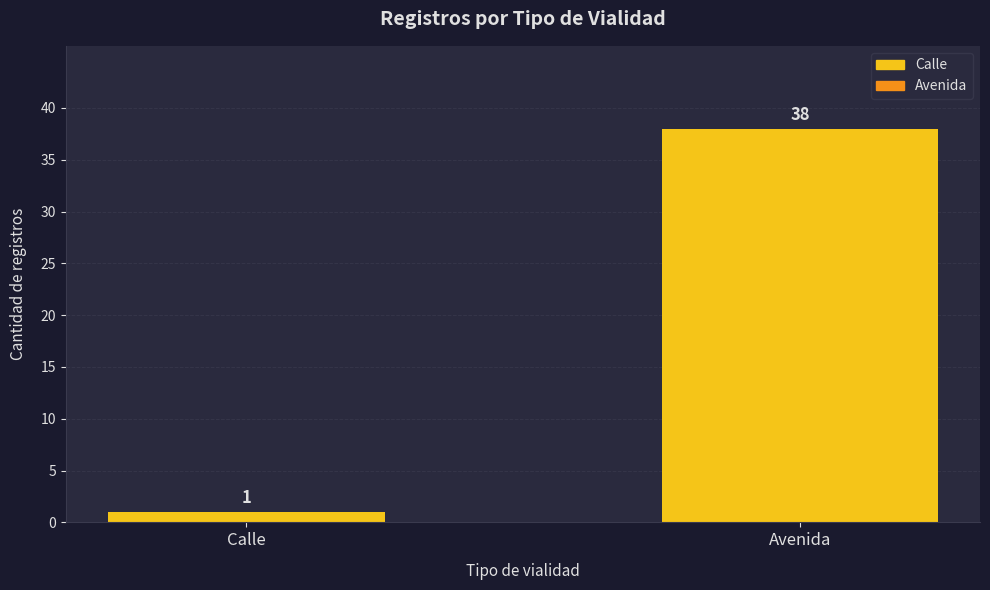

What position from the left is Calle?

1